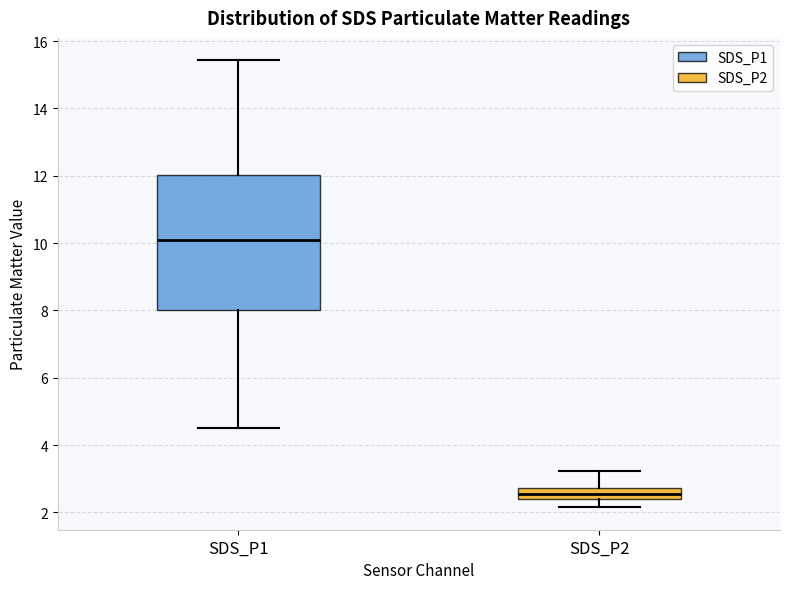

Reading left to right, transcribe this box plot: for each box, give where its median line is, the range the box spans, and where its two whiskers end, as read against the y-axis. The values are not printed on the chart, so give them approximately, as read against the axis.

SDS_P1: median 10.2, box 8.0 to 12.0, whiskers 4.6 to 15.4
SDS_P2: median 2.6, box 2.4 to 2.8, whiskers 2.2 to 3.2